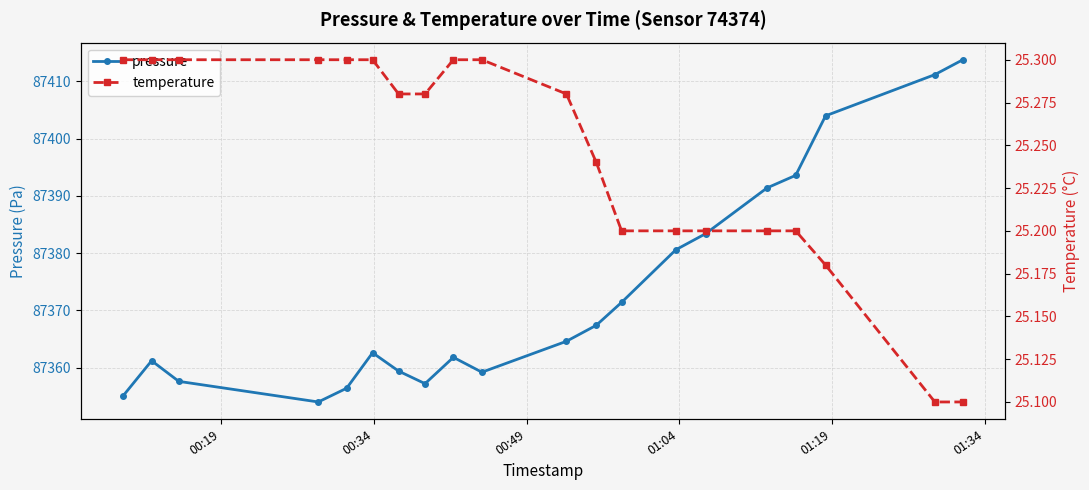

True or false: temperature has more than 0 interior local peaks.

False